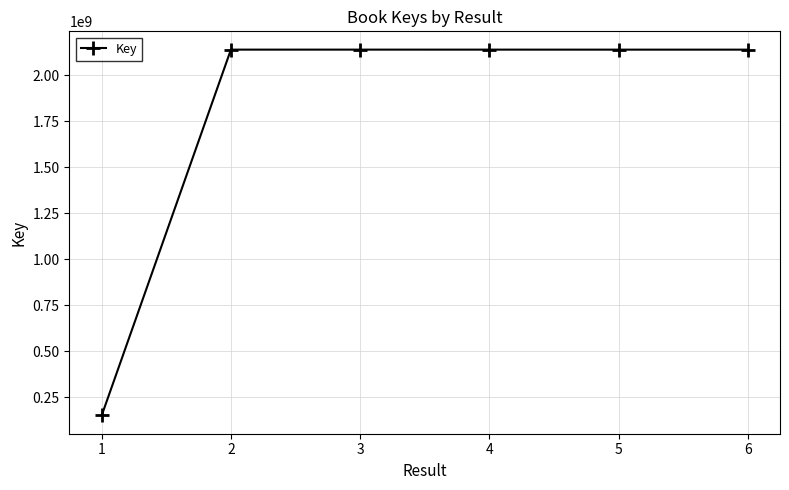

What is the greatest value displayed?

2137762670